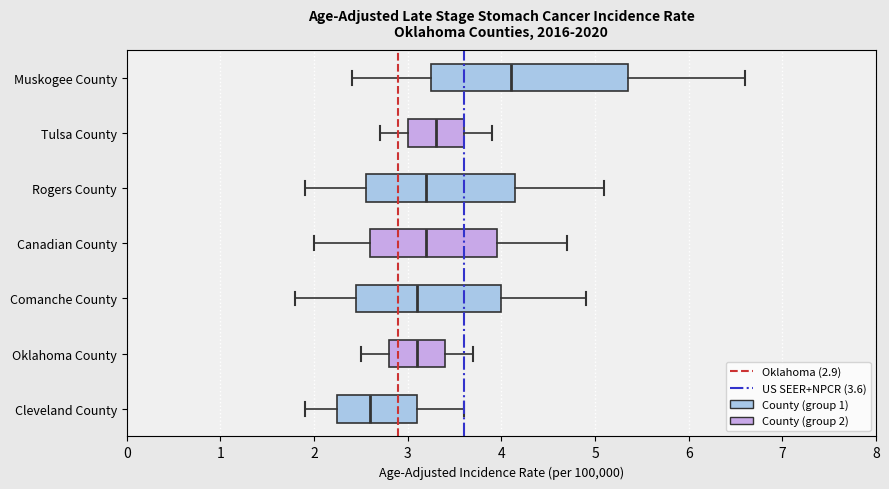

Where is the left edge of the box for Oklahoma County on the x-axis? The values are not printed on the chart, so give them approximately, as read against the axis.

2.8